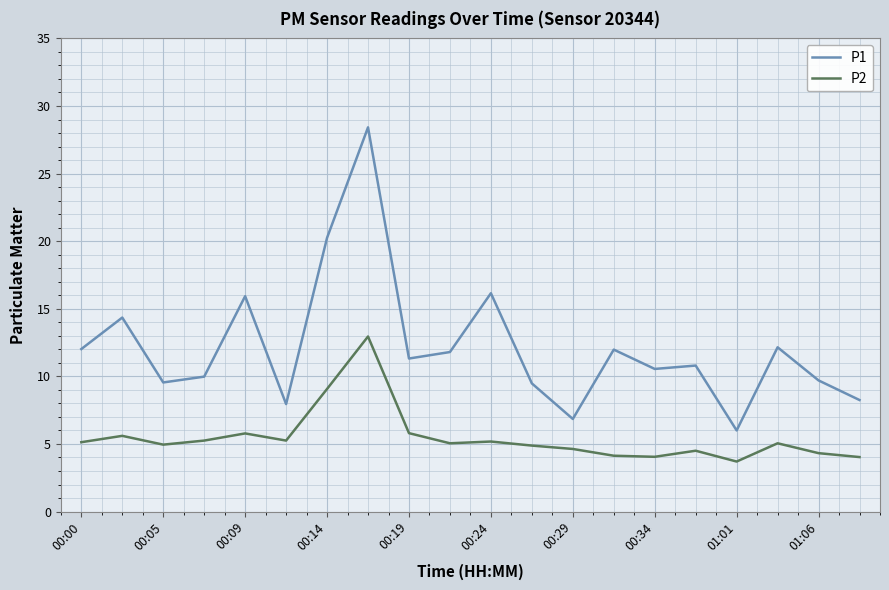

What are all the series names shown in the legend?

P1, P2